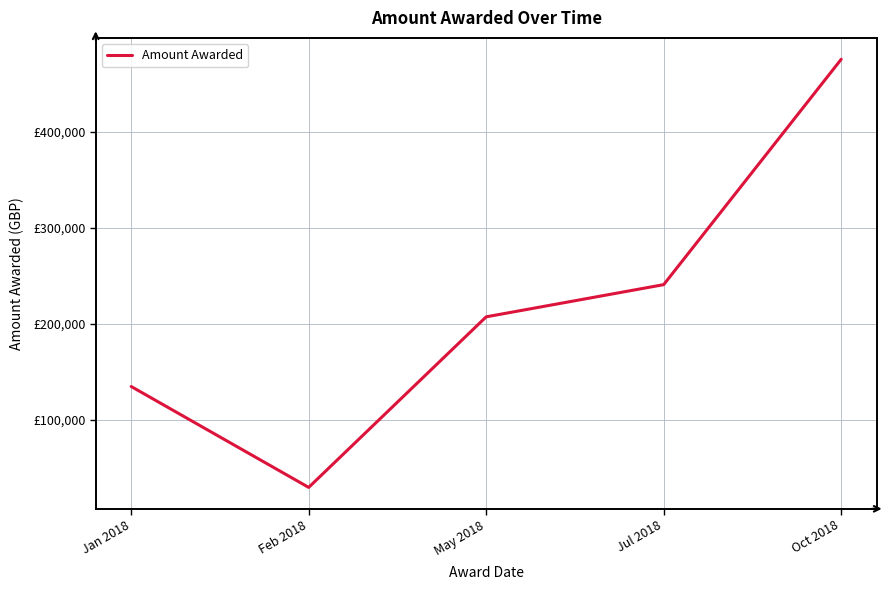

List the labels in order of value, smallest first.

Feb 2018, Jan 2018, May 2018, Jul 2018, Oct 2018